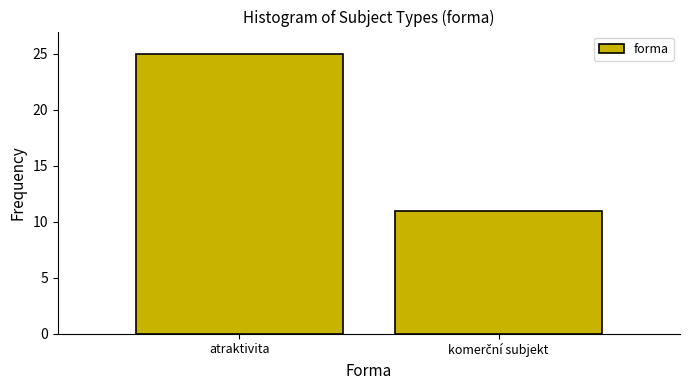

Reading left to right, extract all data points from this chart.

25	11